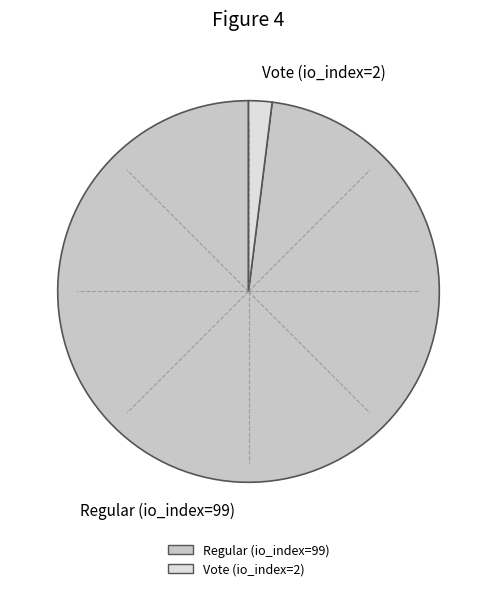

Which category has the smallest portion of the pie?

Vote (io_index=2)